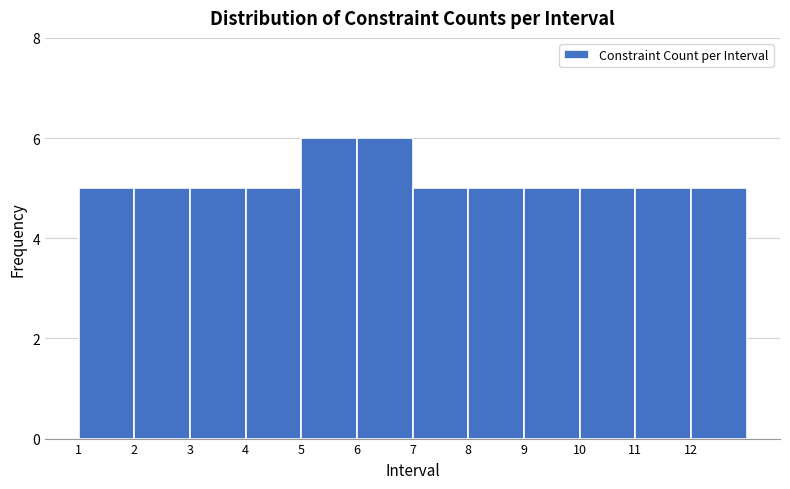

Reading left to right, transcribe this chart: for each bar, give the range it covers on the x-axis and its height. The values are not printed on the chart, so give them approximately, as read against the axis.

1 to 2: 5
2 to 3: 5
3 to 4: 5
4 to 5: 5
5 to 6: 6
6 to 7: 6
7 to 8: 5
8 to 9: 5
9 to 10: 5
10 to 11: 5
11 to 12: 5
12 to 13: 5